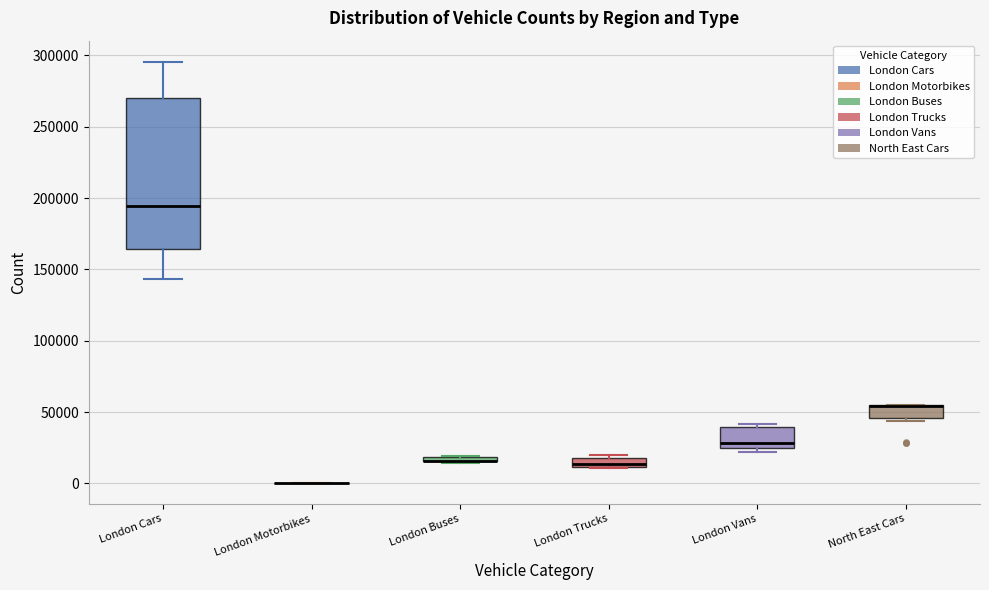

Where is the lower edge of the box for London Cars on the y-axis? The values are not printed on the chart, so give them approximately, as read against the axis.

165000